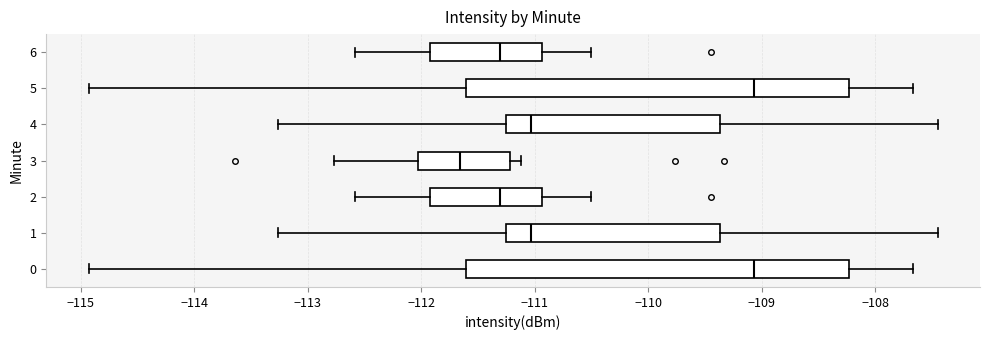

Which box has the furthest to the left median line?

3